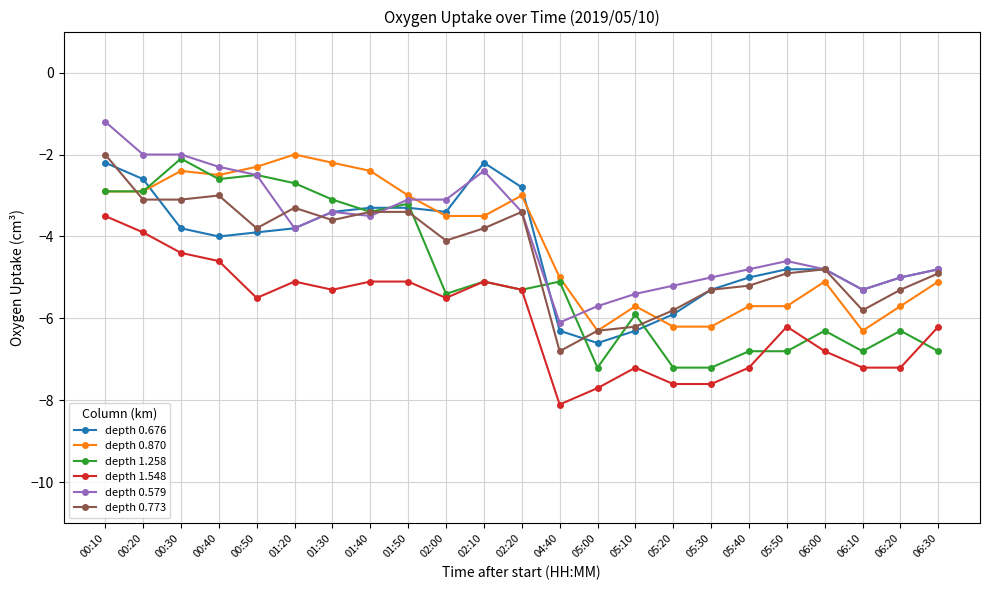

Is this an area chart (filled region under the line)?

No